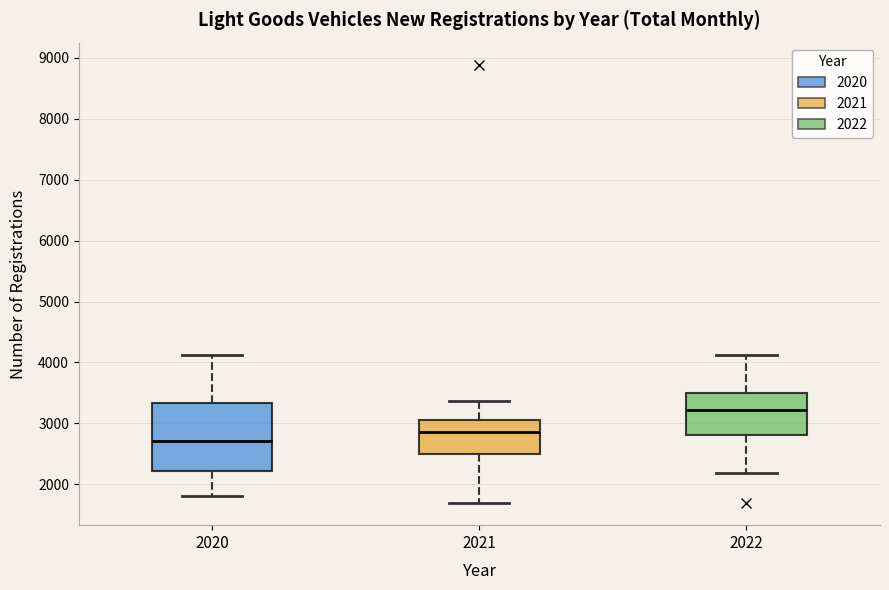

Reading left to right, transcribe this box plot: for each box, give where its median line is, the range the box spans, and where its two whiskers end, as read against the y-axis. The values are not printed on the chart, so give them approximately, as read against the axis.

2020: median 2700, box 2200 to 3300, whiskers 1800 to 4100
2021: median 2900, box 2500 to 3100, whiskers 1700 to 3400
2022: median 3200, box 2800 to 3500, whiskers 2200 to 4100